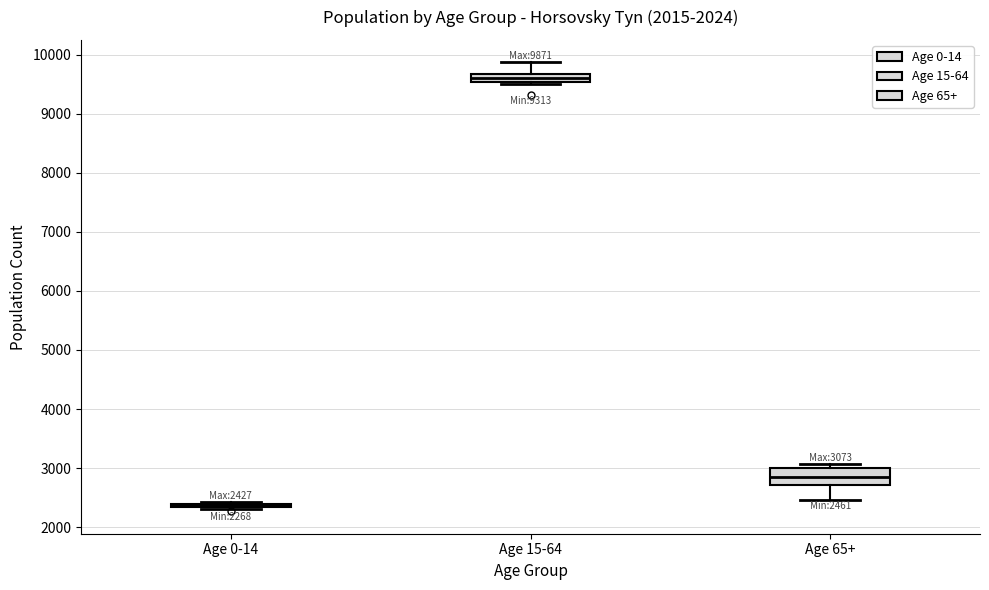

Comparing the boxes themselves (not the whiskers), which one is the tallest?

Age 65+